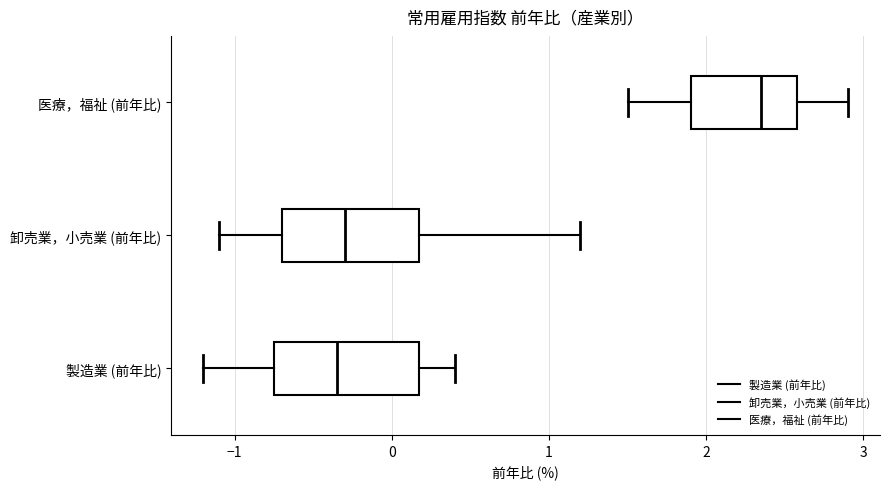

Where does the left whisker of the box for 製造業 (前年比) end on the x-axis? The values are not printed on the chart, so give them approximately, as read against the axis.

-1.2